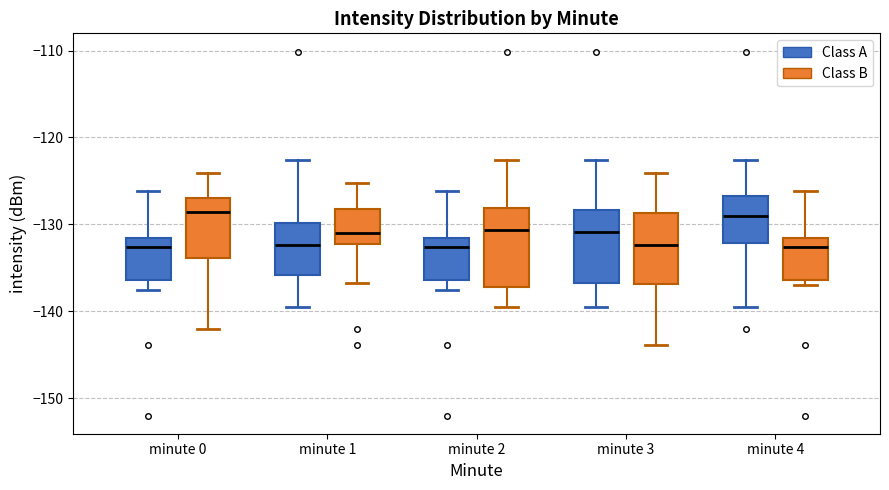

Reading left to right, read every box against the y-axis: the position of its median line, the range the box covers, and the ends of its whiskers. The values are not printed on the chart, so give them approximately, as read against the axis.

minute 0 (Class A): median -133, box -136 to -132, whiskers -138 to -126
minute 0 (Class B): median -129, box -134 to -127, whiskers -142 to -124
minute 1 (Class A): median -132, box -136 to -130, whiskers -140 to -123
minute 1 (Class B): median -131, box -132 to -128, whiskers -137 to -125
minute 2 (Class A): median -133, box -136 to -132, whiskers -138 to -126
minute 2 (Class B): median -131, box -137 to -128, whiskers -140 to -123
minute 3 (Class A): median -131, box -137 to -128, whiskers -140 to -123
minute 3 (Class B): median -132, box -137 to -129, whiskers -144 to -124
minute 4 (Class A): median -129, box -132 to -127, whiskers -140 to -123
minute 4 (Class B): median -133, box -136 to -132, whiskers -137 to -126